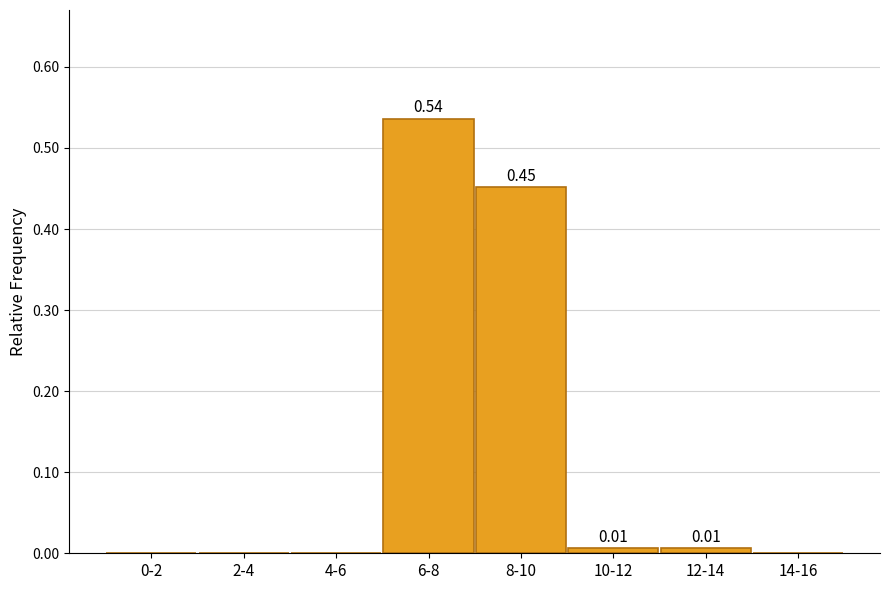

What is the change in value from 8-10 to 10-12?

-0.4